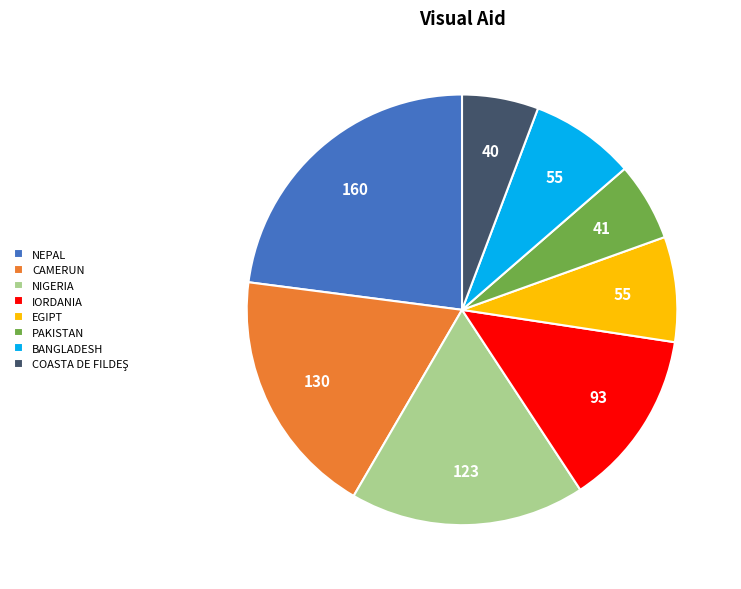

How many segments does this pie chart have?

8